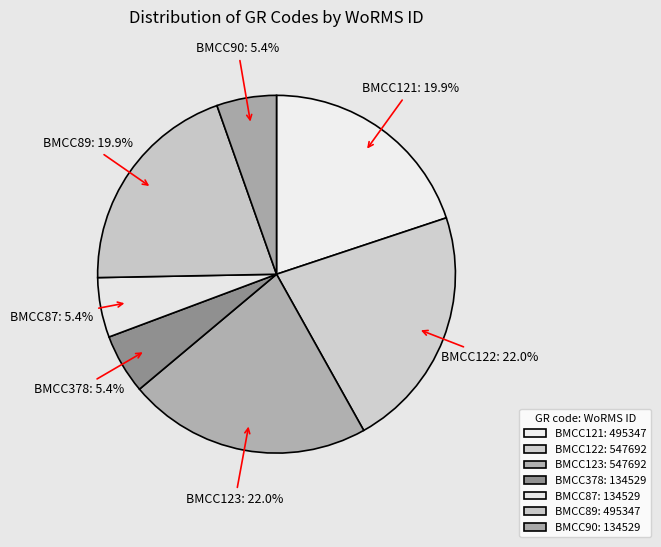

How many segments does this pie chart have?

7